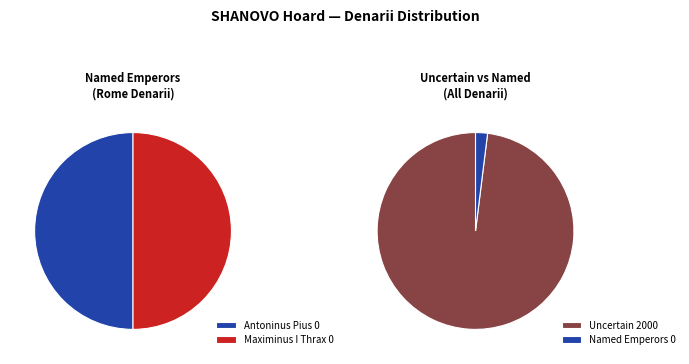

Which slice represents more than half of the pie?

Uncertain